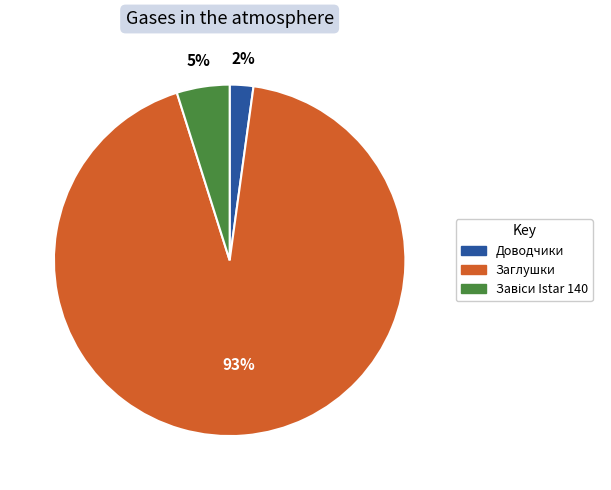

To the nearest percent, what portion does Доводчики represent?

2%